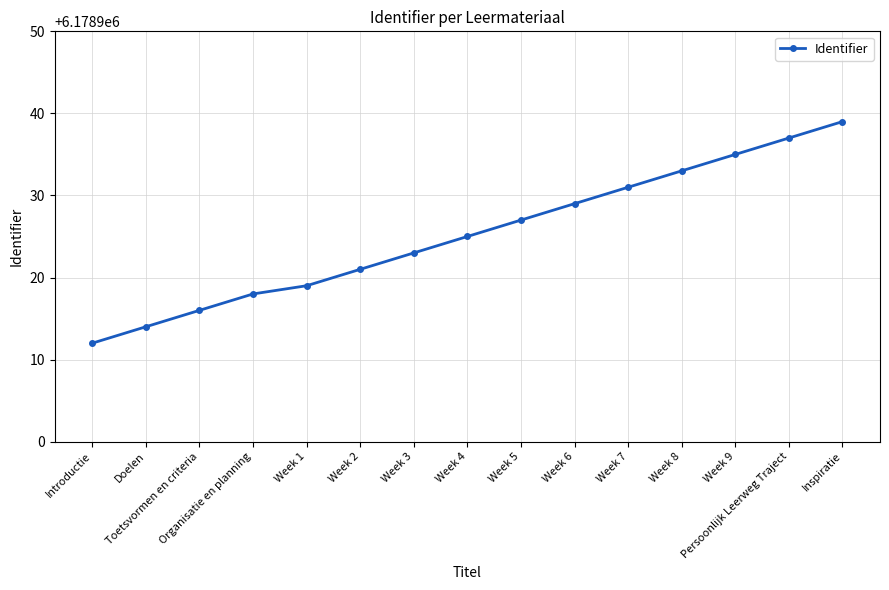

What is the label of the 14th point from the left?

Persoonlijk Leerweg Traject